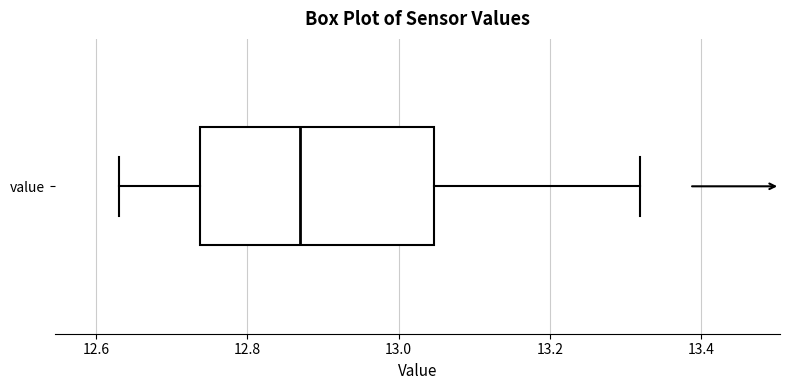

Transcribe this box plot: give where the median line is, the range the box spans, and where the two whiskers end, as read against the x-axis. The values are not printed on the chart, so give them approximately, as read against the axis.

median 12.88, box 12.74 to 13.04, whiskers 12.64 to 13.32